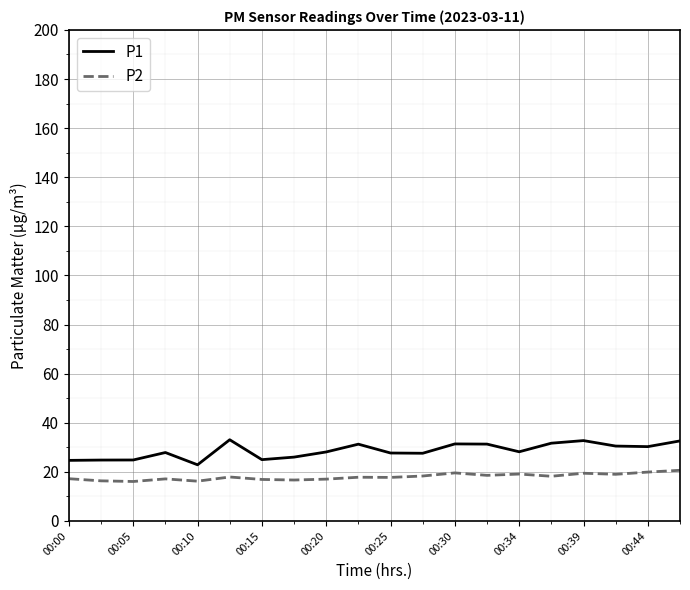

Rank the series by their average value, from highest to lowest.

P1, P2